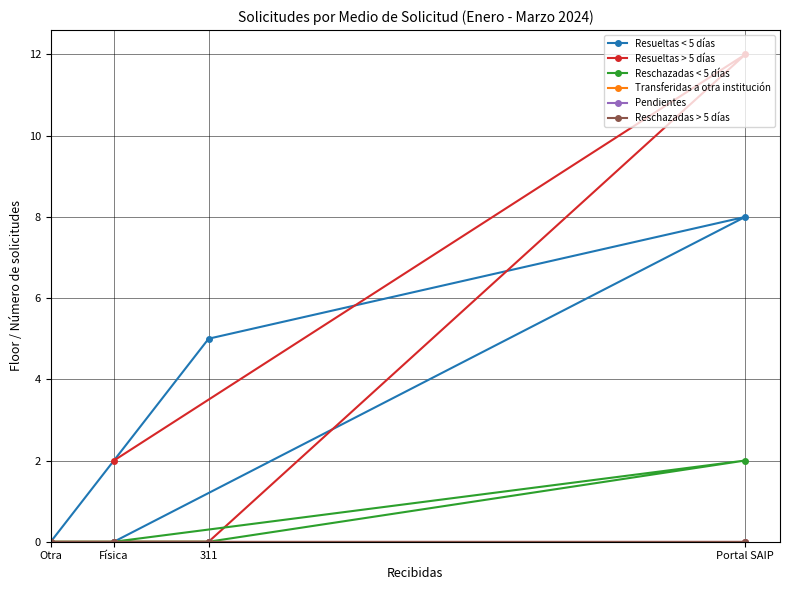

At which label does Reschazadas < 5 días reach its peak?

Portal SAIP